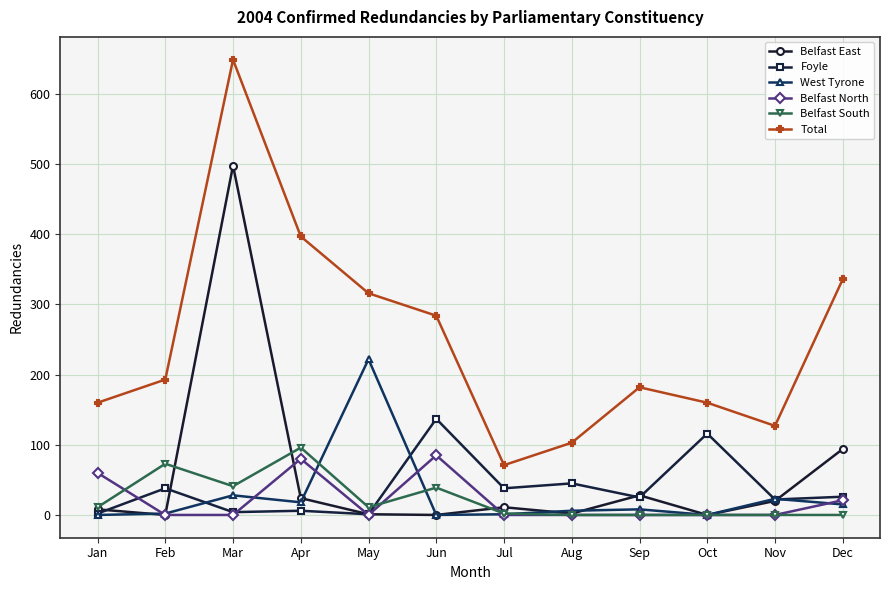

Which series has the largest range (max minus min)?

Total